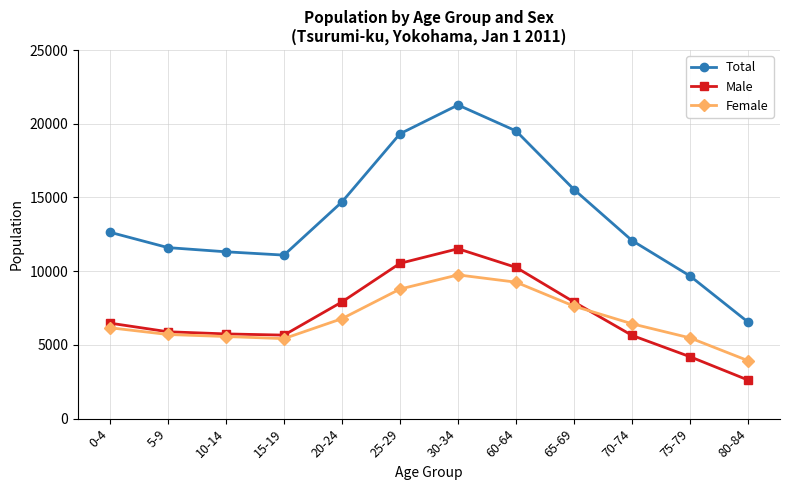

True or false: Female and Total cross at least once.

False